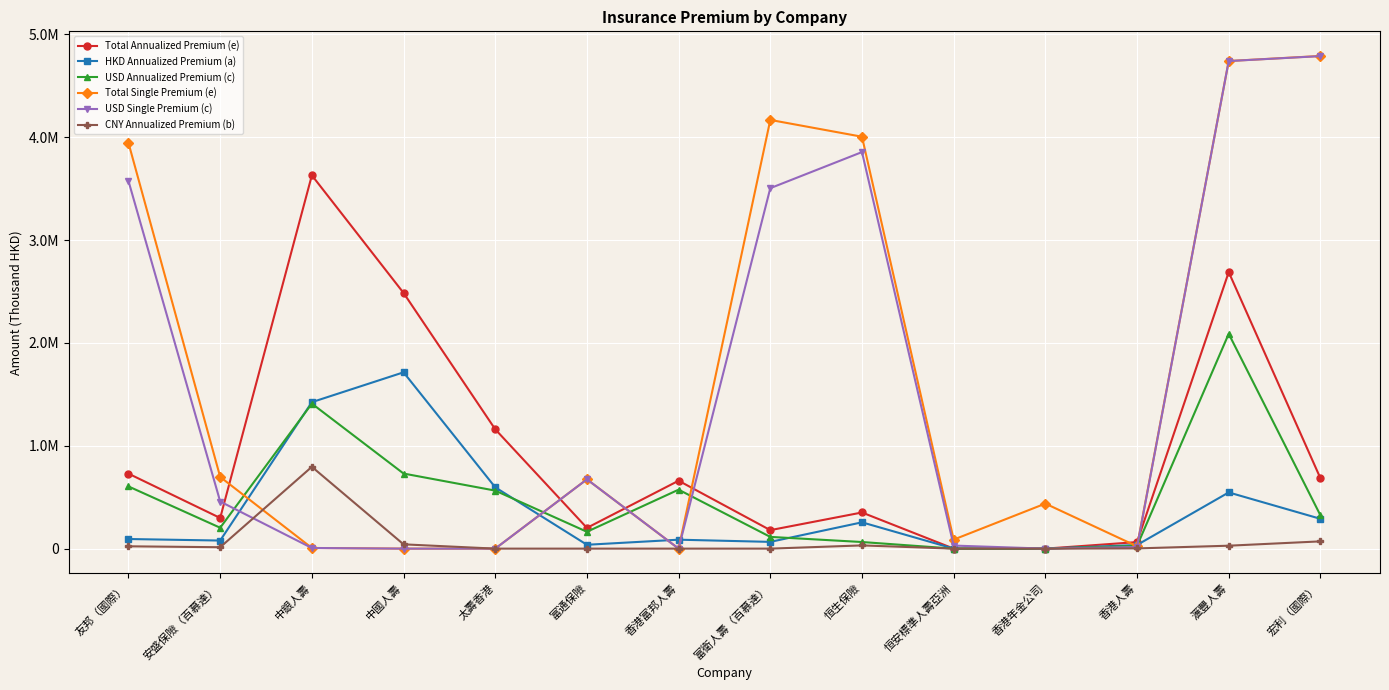

Reading right to left, transcribe all the data shown in this chart.

Total Annualized Premium (e): 684650	2688124	63591	0	150	351416	179733	660231	201484	1160121	2485670	3628865	297930	728937
HKD Annualized Premium (a): 289859	546466	35348	0	150	255735	65626	86919	37551	596094	1713927	1423809	78538	93501
USD Annualized Premium (c): 324176	2088358	26138	0	0	64312	114107	573312	163933	564027	729981	1409657	203125	604642
Total Single Premium (e): 4789251	4740126	22449	437875	87729	4004210	4167497	0	674062	0	0	6523	696823	3943560
USD Single Premium (c): 4787929	4739837	15679	0	29709	3854938	3504123	0	673628	0	0	6257	458087	3572914
CNY Annualized Premium (b): 70614	28491	2105	0	0	31369	0	0	0	0	41762	795399	13604	22655